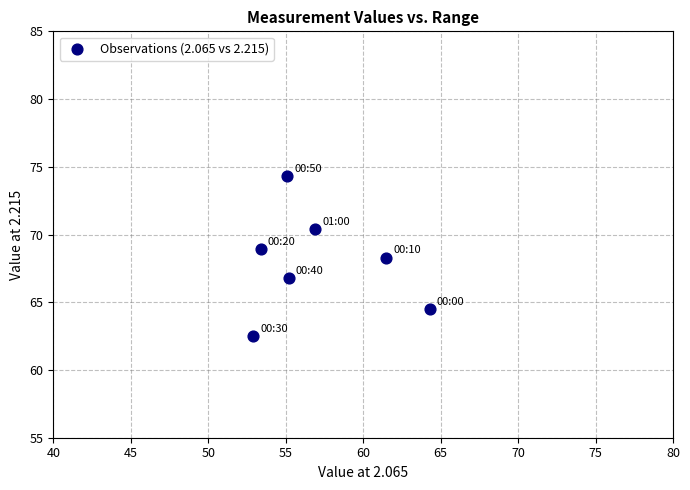

What is the range of X values (max minus min)?

11.4